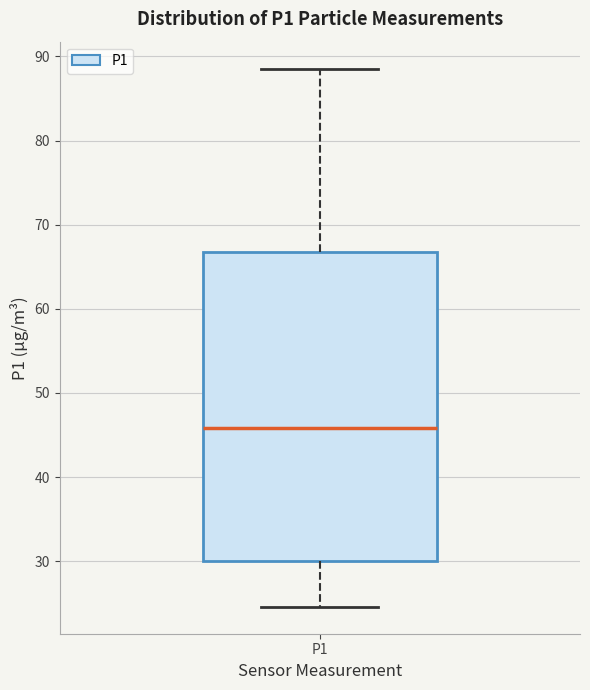

Where is the lower edge of the box for P1 on the y-axis? The values are not printed on the chart, so give them approximately, as read against the axis.

30